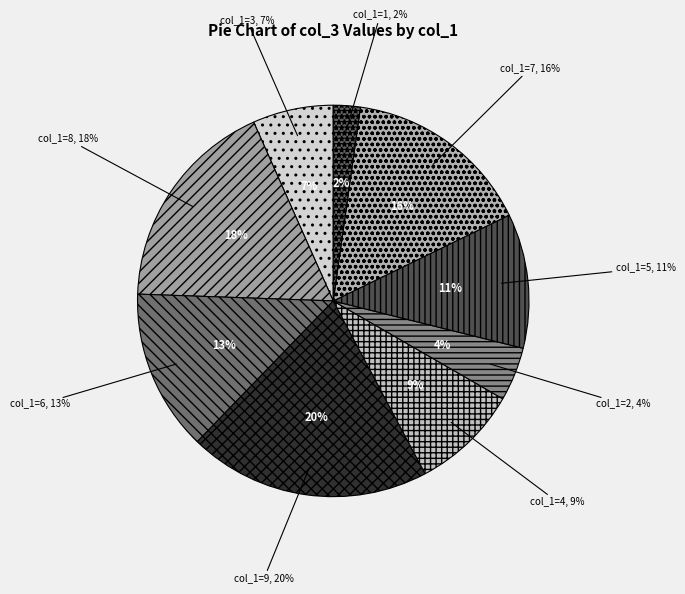

Combined, do 1 and 7 account for over 50%?

No